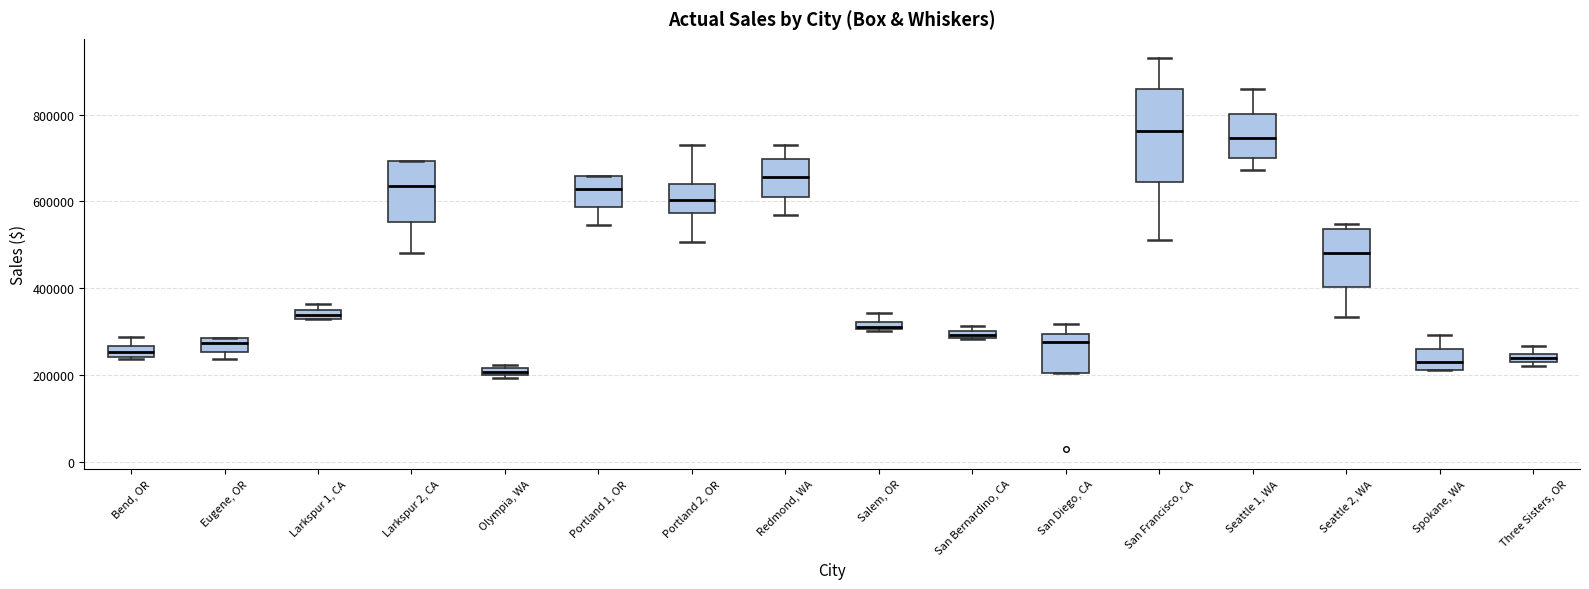

Comparing the boxes themselves (not the whiskers), which one is the tallest?

San Francisco, CA